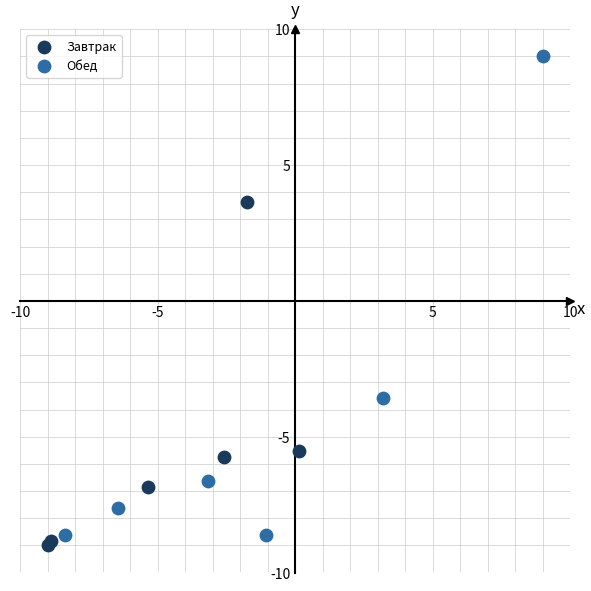

Which series has the largest Y range (max minus min)?

Обед